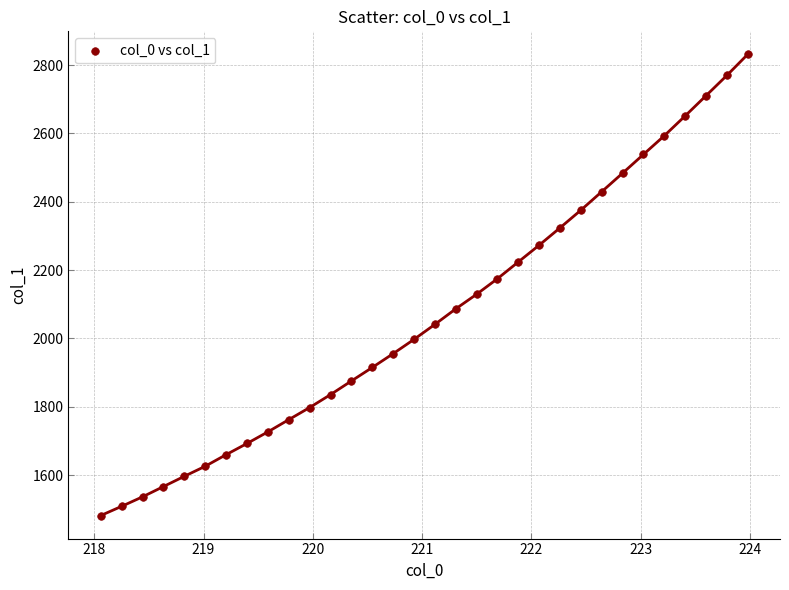

What is the range of Y values (max minus min)?

1349.6